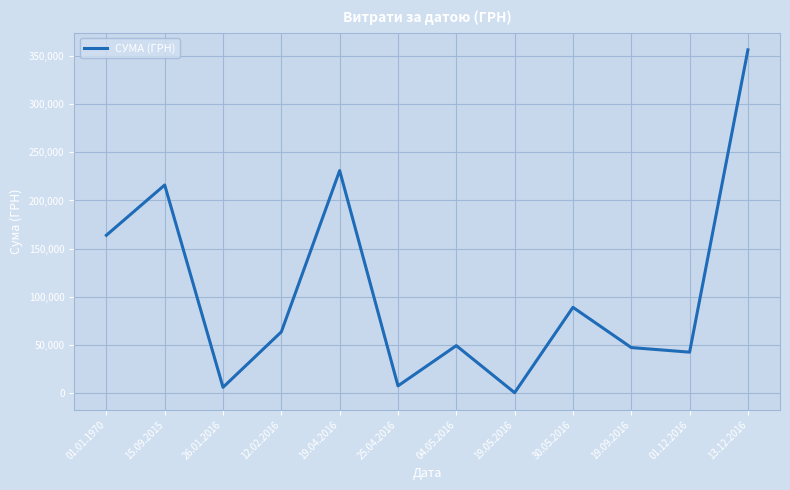

Which label corresponds to the largest value in the chart?

13.12.2016